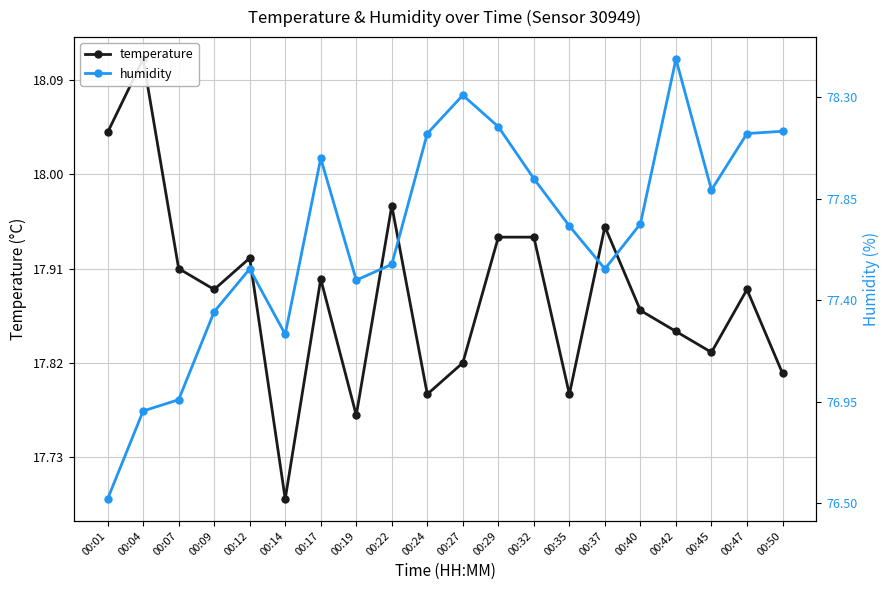

True or false: humidity and temperature cross at least once.

False